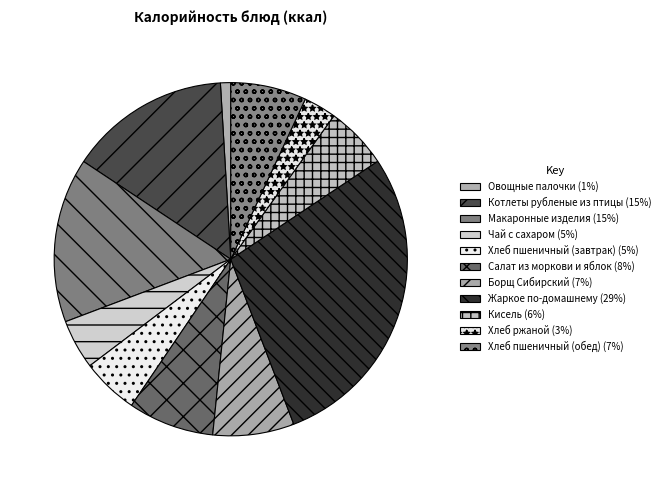

How many segments does this pie chart have?

11